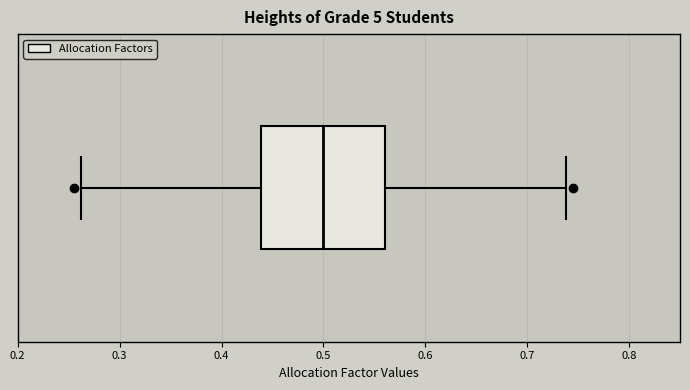

Read this box plot against the x-axis: the position of the median line, the range covered by the box, and the ends of both whiskers. The values are not printed on the chart, so give them approximately, as read against the axis.

median 0.50, box 0.44 to 0.56, whiskers 0.26 to 0.74